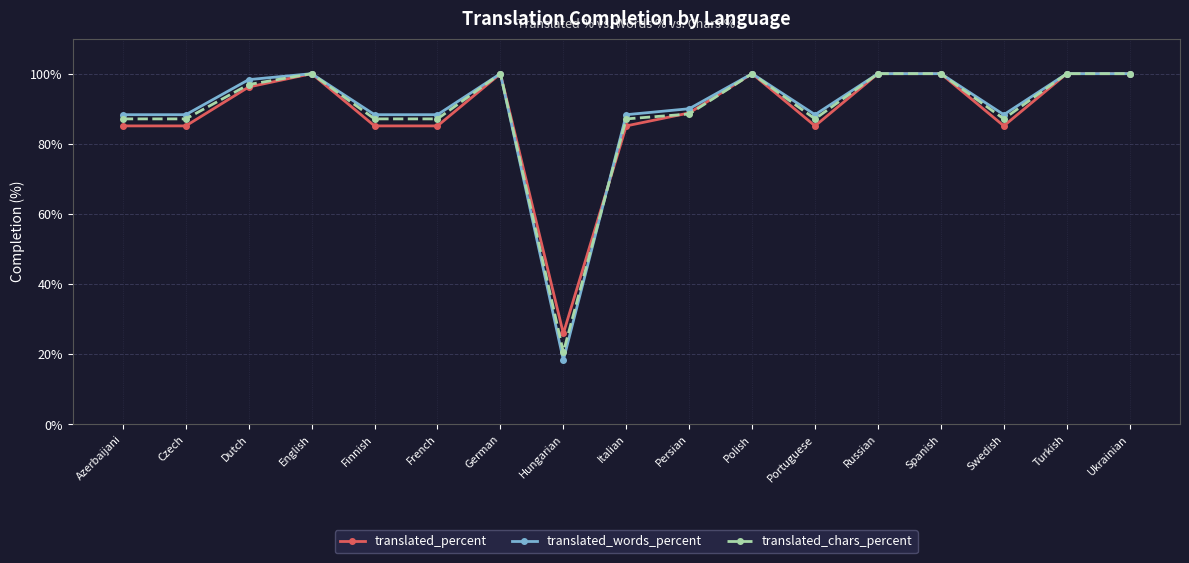

What is the label of the 15th point from the right?

Dutch